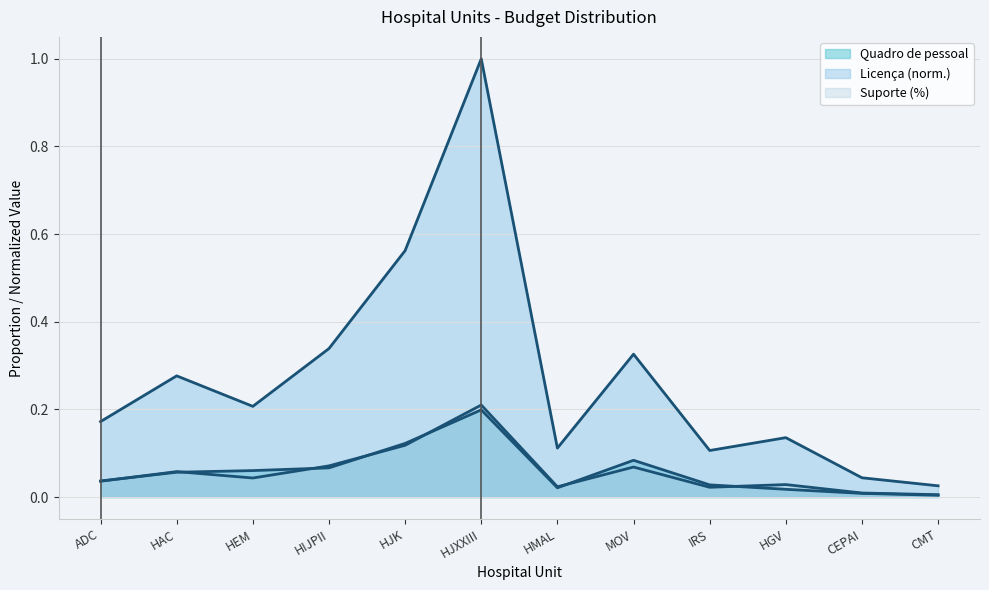

Is the value of Suporte (%) at MOV greater than the value of Licenca (unidades) at HJK?

No